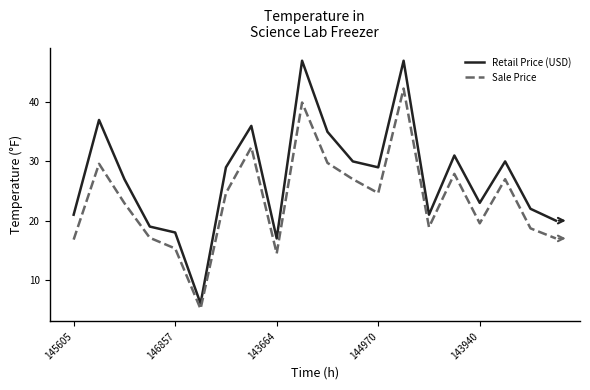

Which series has the largest range (max minus min)?

Retail Price (USD)